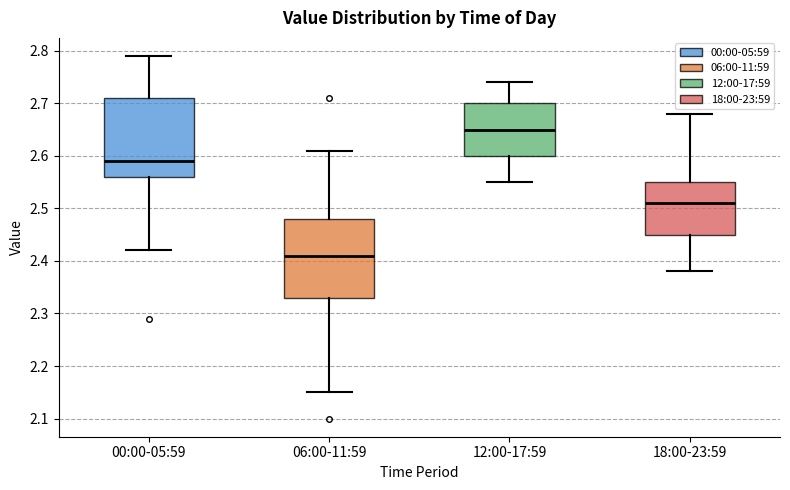

Where does the upper whisker of the box for 18:00-23:59 end on the y-axis? The values are not printed on the chart, so give them approximately, as read against the axis.

2.68